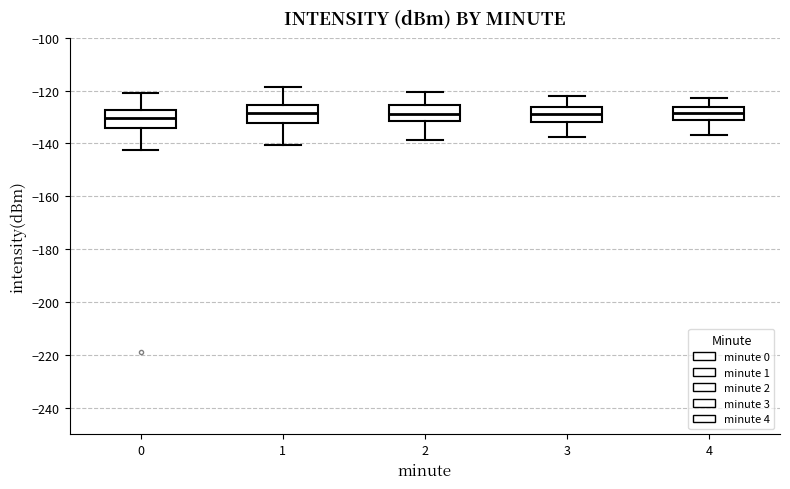

Where does the median line of the box at x = 3 sit on the y-axis? The values are not printed on the chart, so give them approximately, as read against the axis.

-128